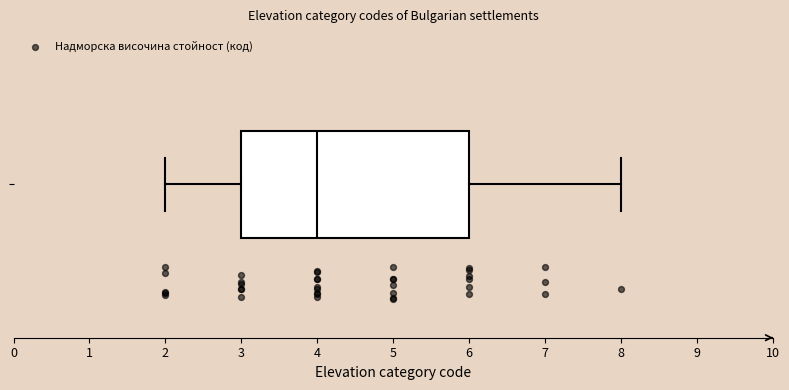

Where is the right edge of the box on the x-axis? The values are not printed on the chart, so give them approximately, as read against the axis.

6